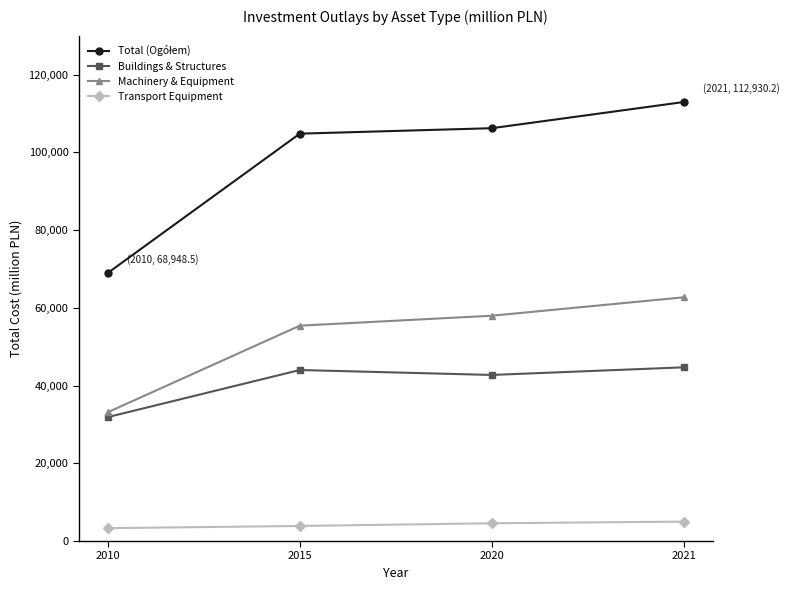

At which category does the chart reach its peak across all series?

2021